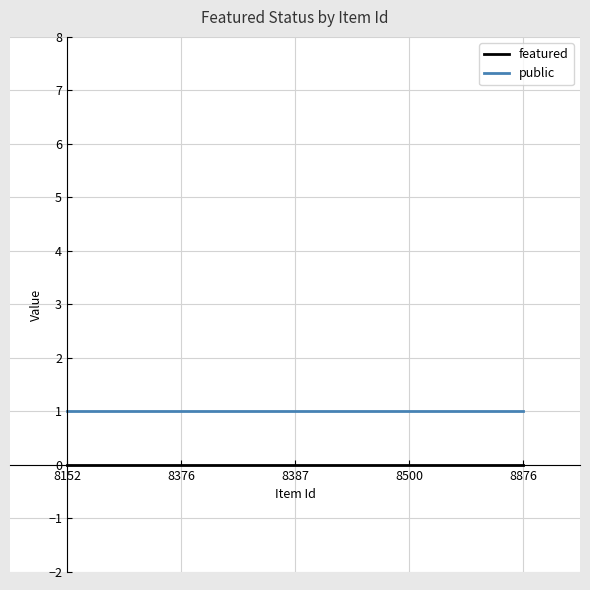

Reading left to right, extract all data points from this chart.

featured: 0	0	0	0	0
public: 1	1	1	1	1